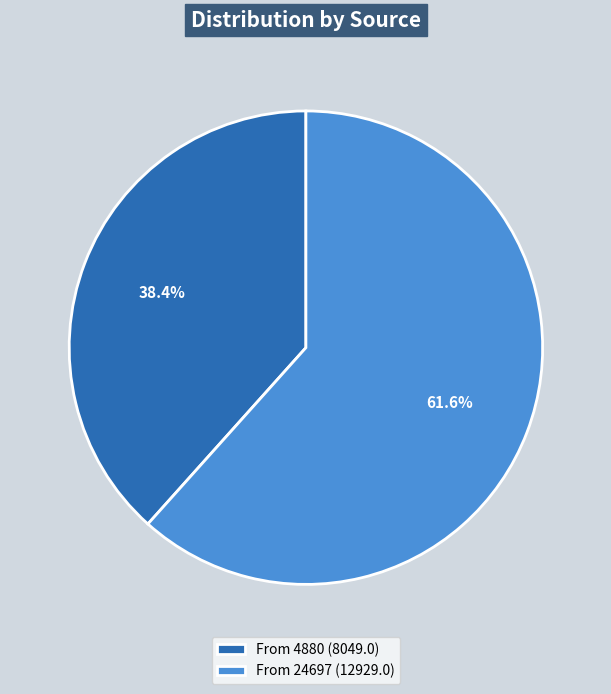

Rank the categories by value from lowest to highest.

From 4880 (8049.0), From 24697 (12929.0)